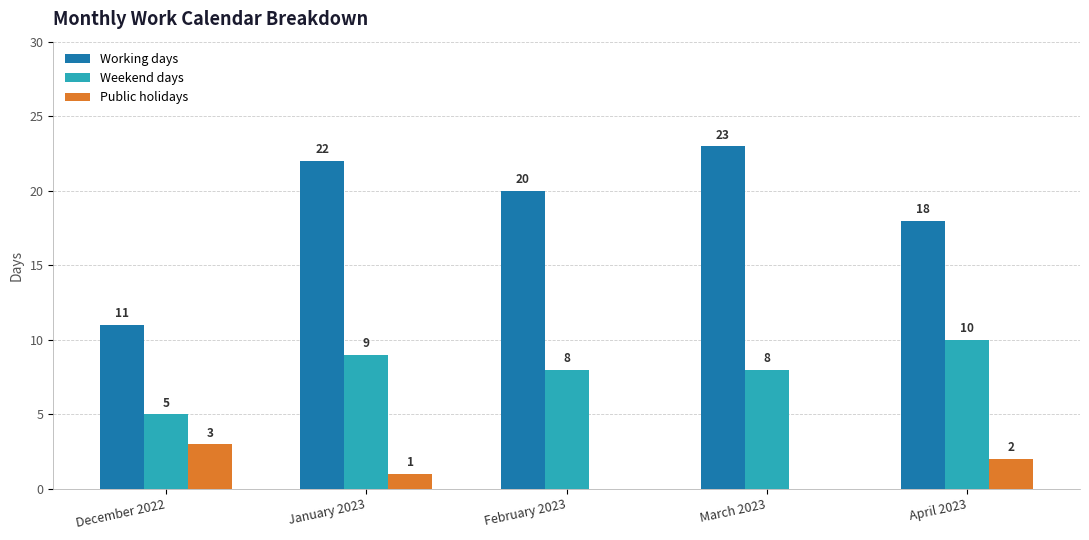

Is it true that Weekend days equals 10 at April 2023?

True